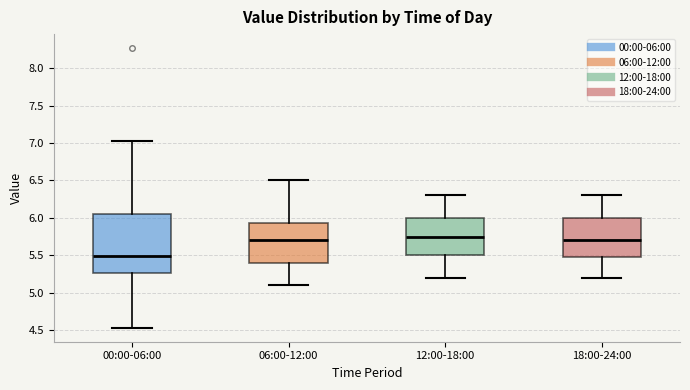

Comparing the boxes themselves (not the whiskers), which one is the tallest?

00:00-06:00